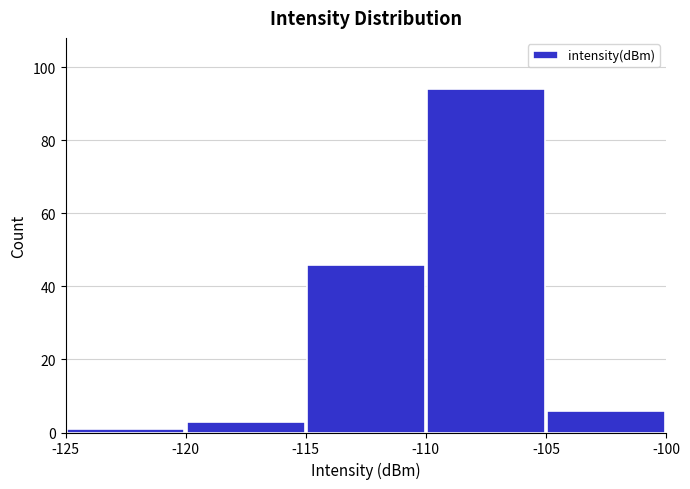

Reading left to right, transcribe this chart: for each bar, give the range it covers on the x-axis and its height. The values are not printed on the chart, so give them approximately, as read against the axis.

-125 to -120: under 2
-120 to -115: 4
-115 to -110: 46
-110 to -105: 94
-105 to -100: 6